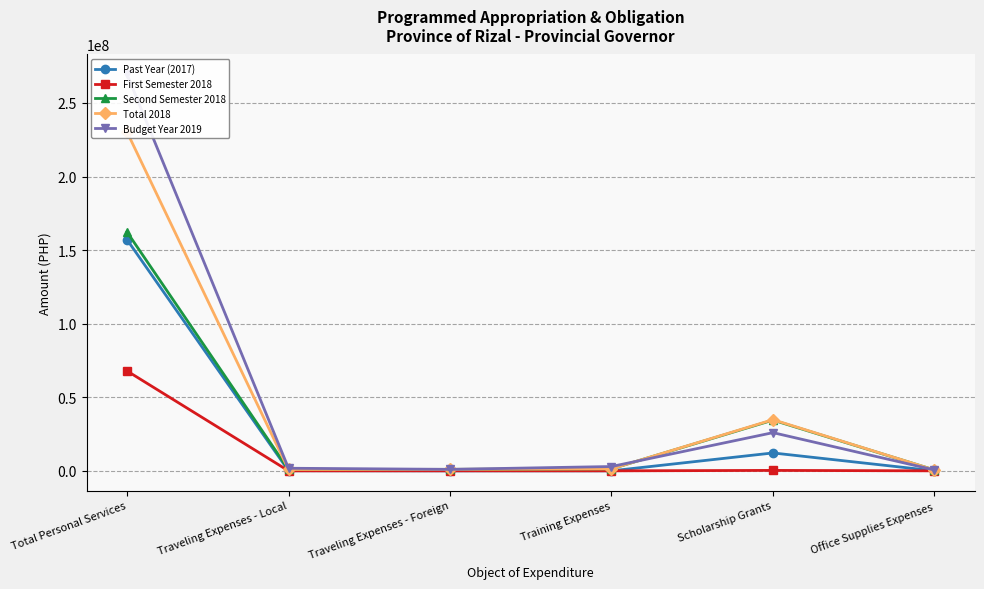

How many interior local peaks does the First Semester 2018 series have?

1